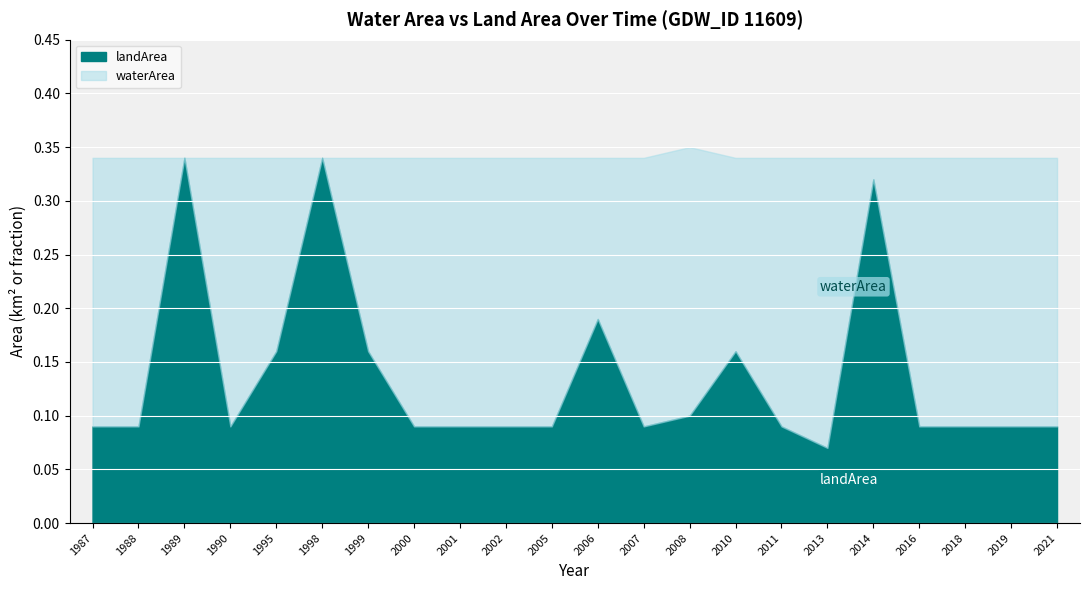

At which category is the sum across all series the highest?

2008